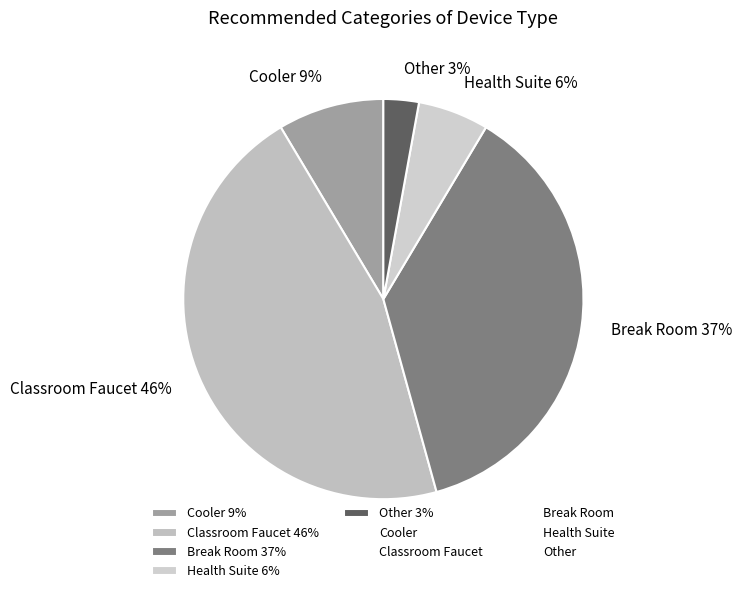

Is there a majority slice in this chart?

No